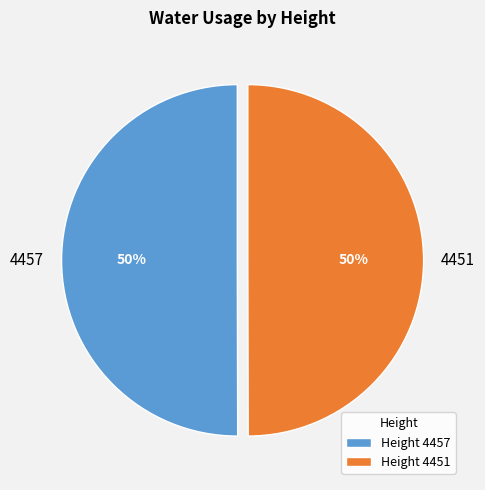

The 4451 slice represents 50% of the pie. True or false?

True